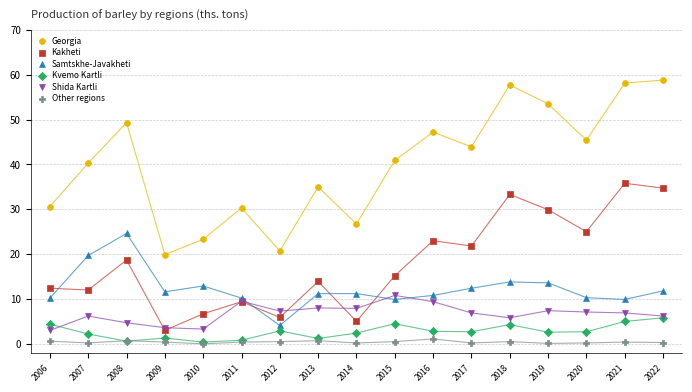

What are all the series names shown in the legend?

Georgia, Kakheti, Samtskhe-Javakheti, Kvemo Kartli, Shida Kartli, Other regions